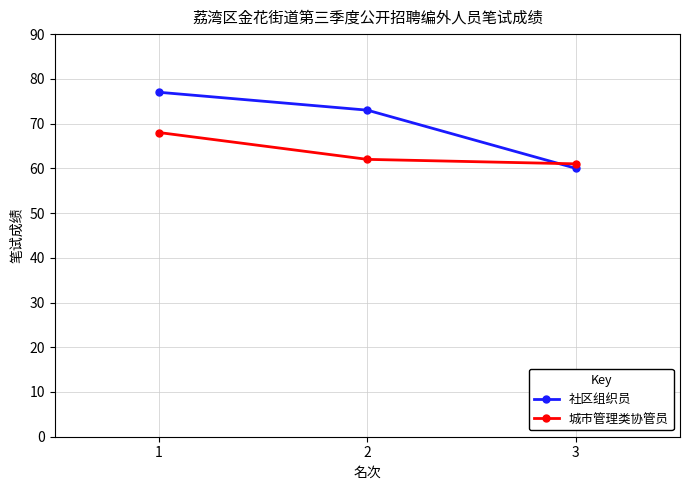

True or false: 城市管理类协管员 has a value of 61 at 3.

True